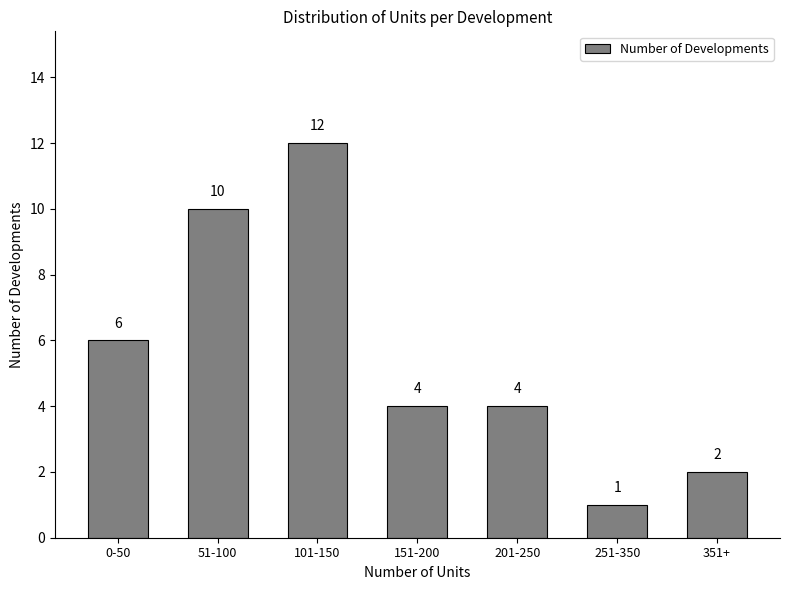

Reading right to left, what are all the values shown in this chart?

351+=2	251-350=1	201-250=4	151-200=4	101-150=12	51-100=10	0-50=6